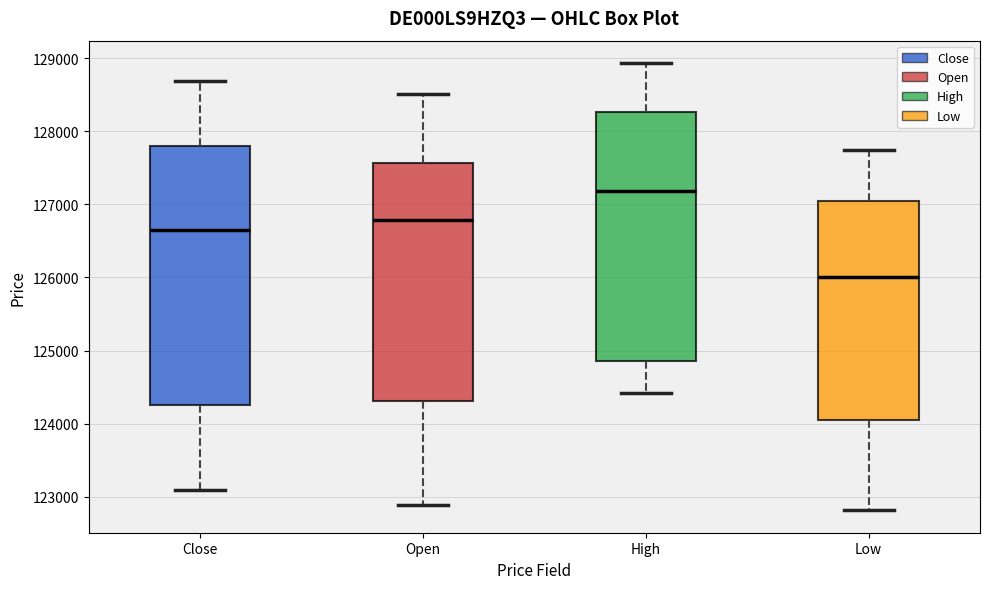

Reading left to right, transcribe this box plot: for each box, give where its median line is, the range the box spans, and where its two whiskers end, as read against the y-axis. The values are not printed on the chart, so give them approximately, as read against the axis.

Close: median 126600, box 124300 to 127800, whiskers 123100 to 128700
Open: median 126800, box 124300 to 127600, whiskers 122900 to 128500
High: median 127200, box 124900 to 128300, whiskers 124400 to 128900
Low: median 126000, box 124100 to 127000, whiskers 122800 to 127700